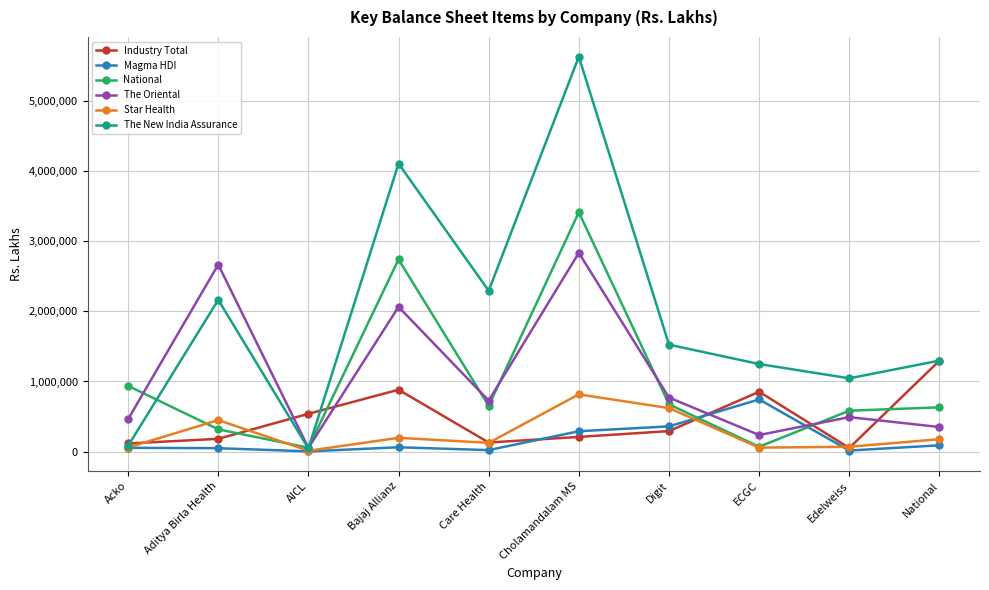

What is the total value across all series at AICL?

704729.3